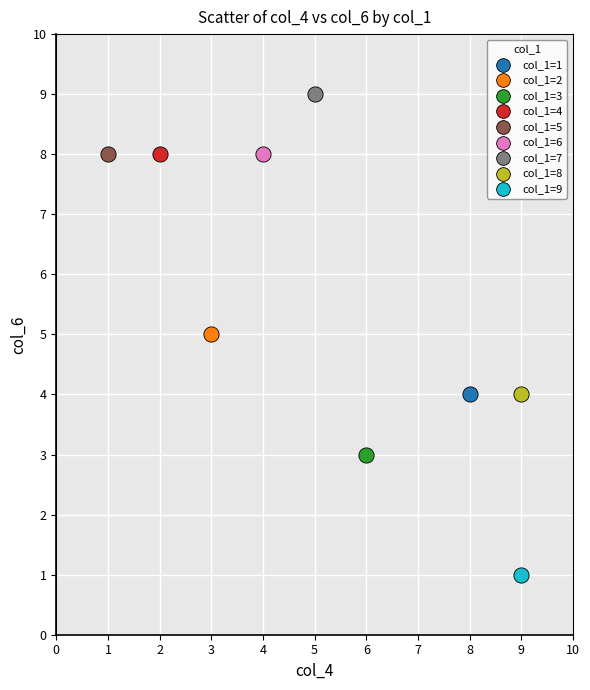

Which series contains the lowest Y value?

col_1=9